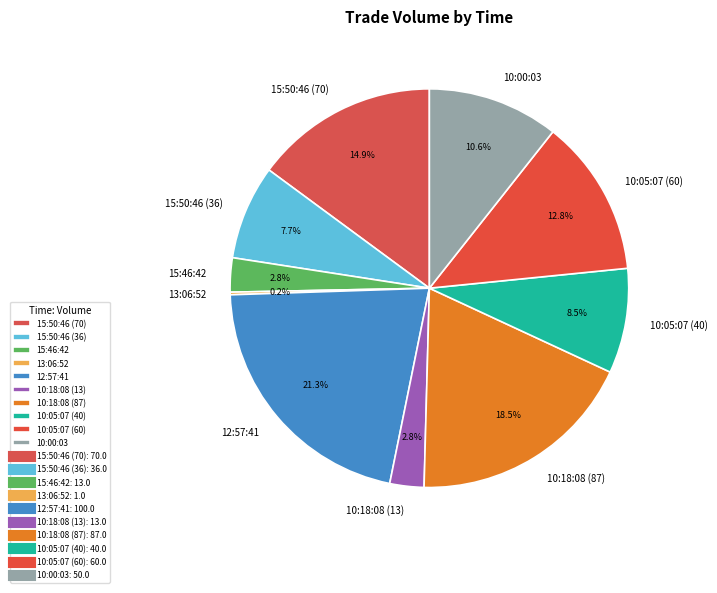

What percentage is NOT represented by 10:00:03?

89.4%